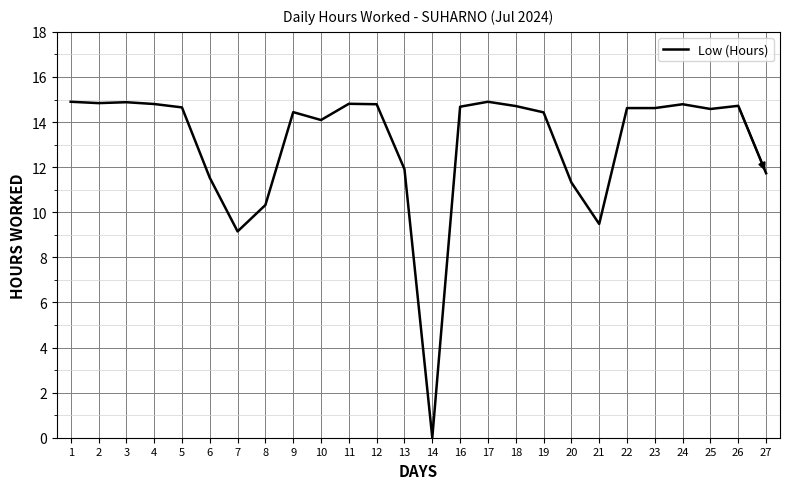

At which category does the chart reach its minimum across all series?

14